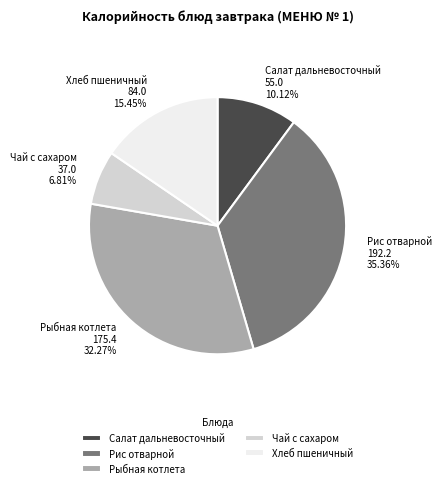

Which category has the biggest portion of the pie?

Рис отварной